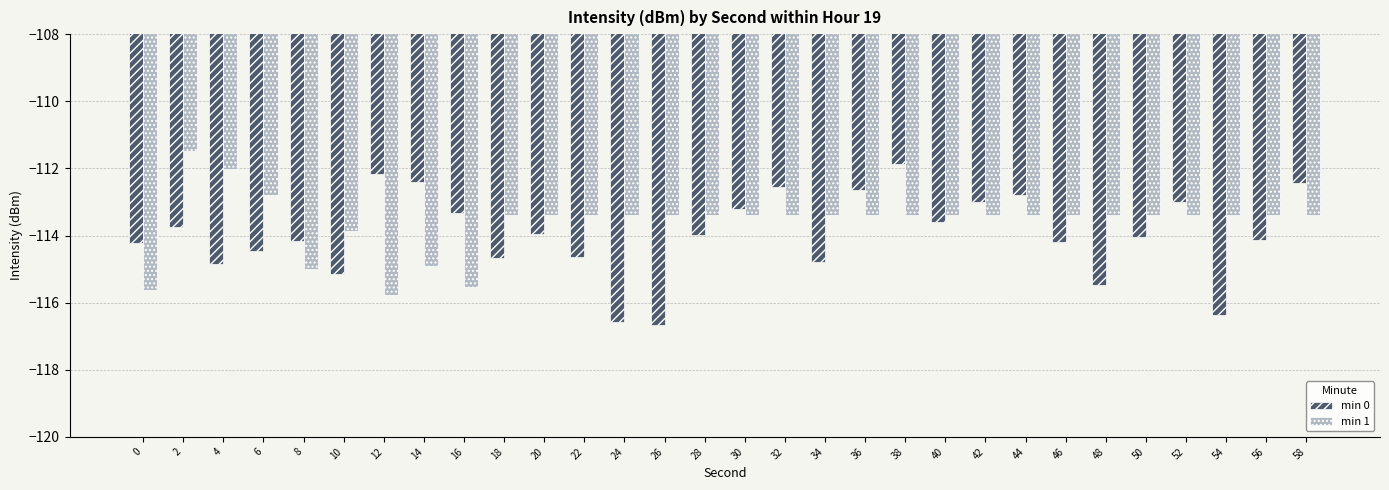

What is the approximate value of min 0 at 18?

-114.7